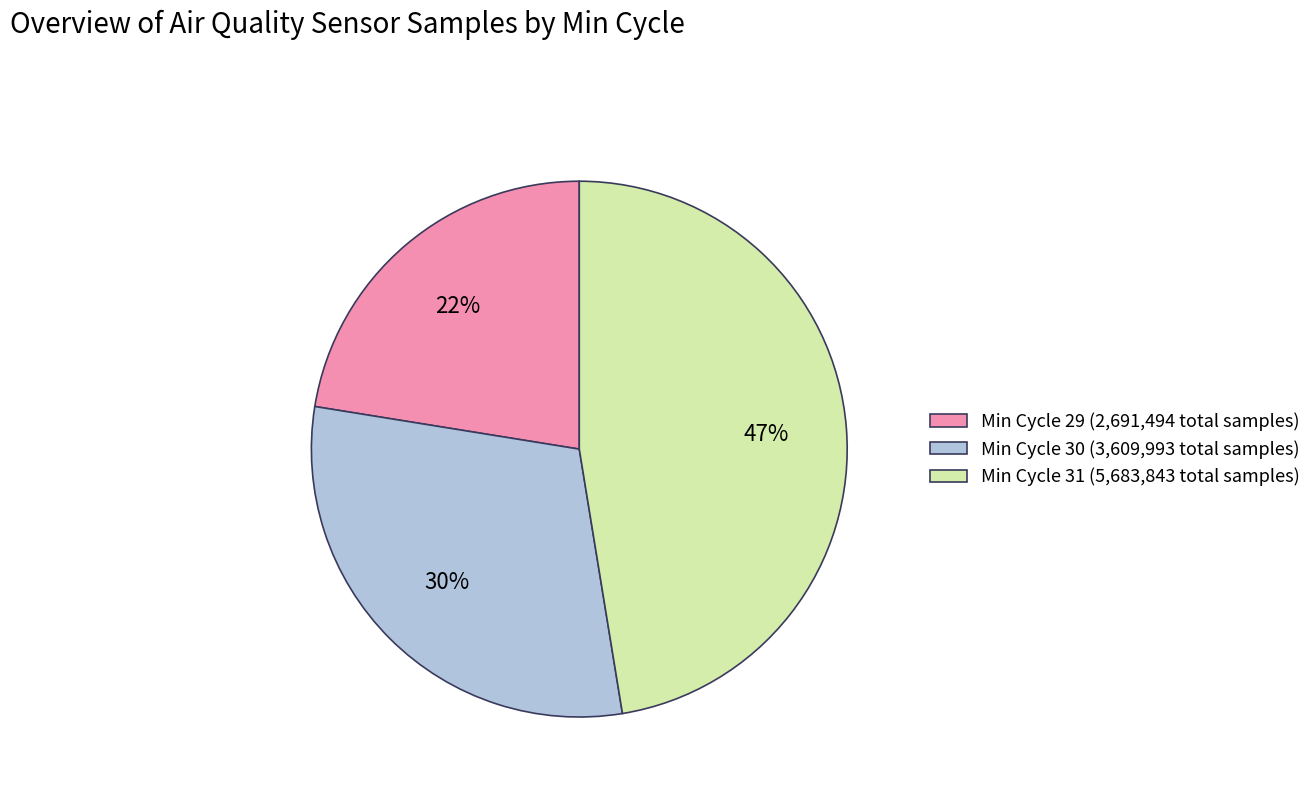

True or false: Min Cycle 31 (5,683,843 total samples) accounts for 47% of the total.

True